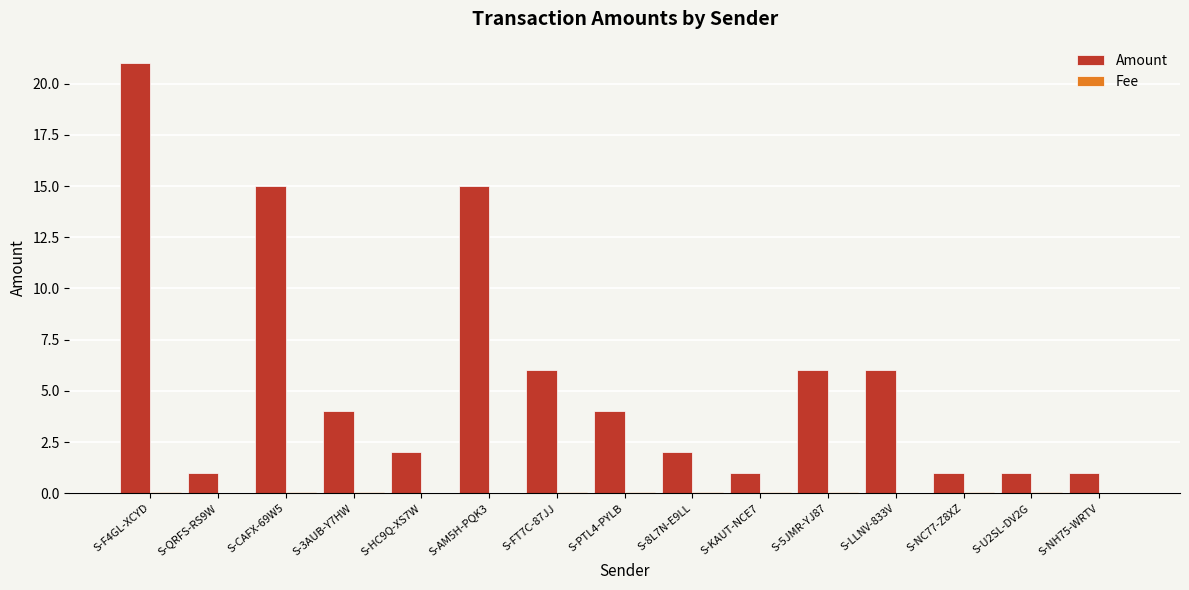

What is the approximate value of Amount at S-LLNV-833V?

6.0